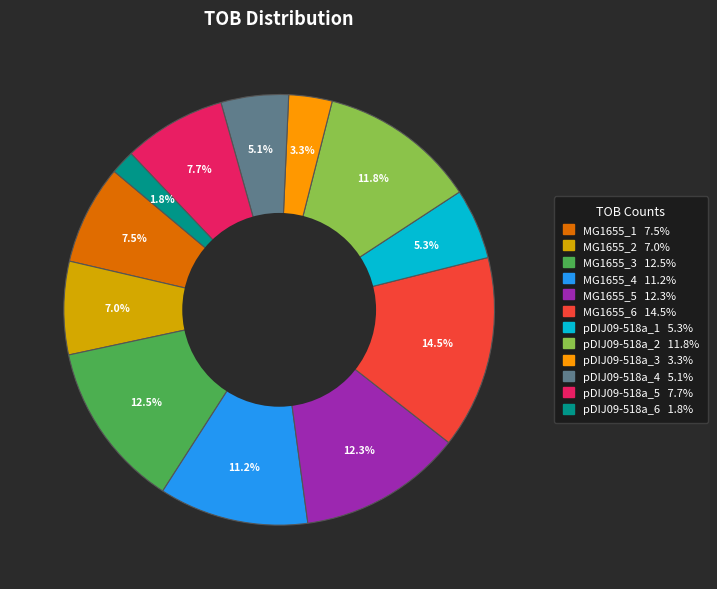

To the nearest percent, what portion does pDIJ09-518a_5 represent?

8%